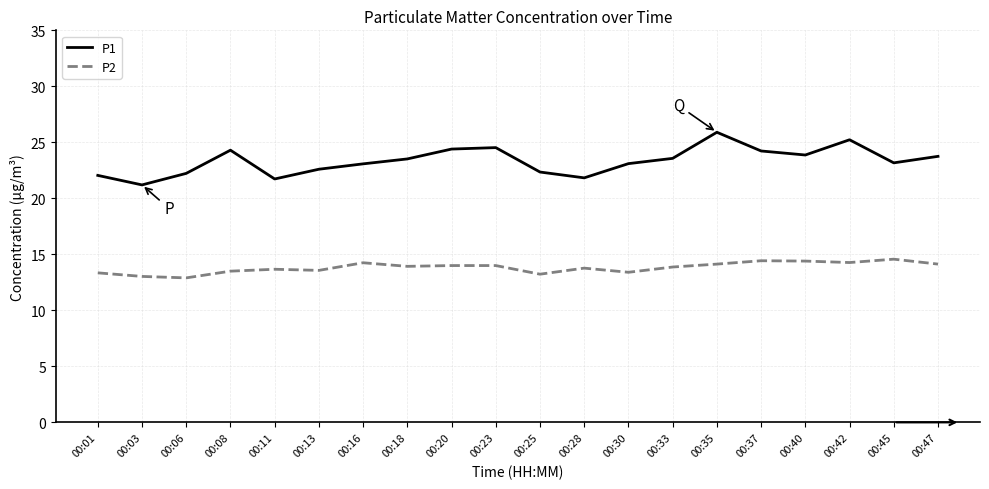

Does the chart display data point markers on the line(s)?

No